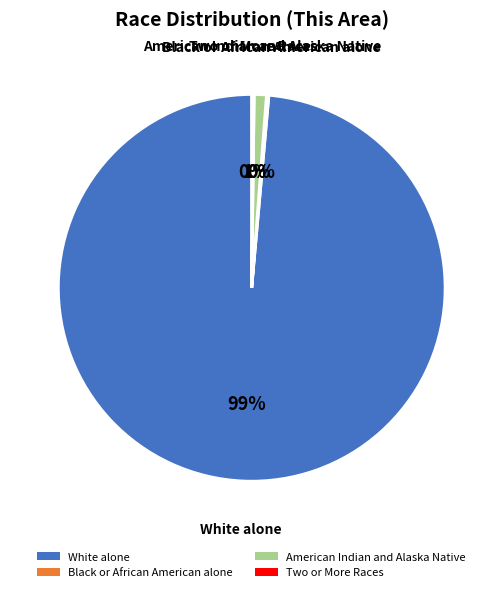

Which slice represents more than half of the pie?

White alone